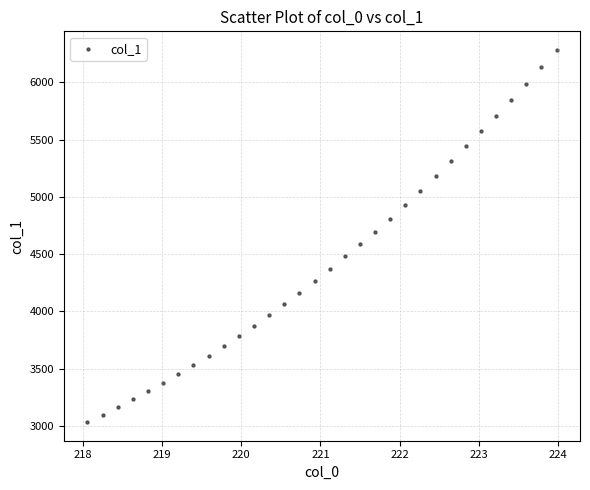

What is the range of Y values (max minus min)?

3252.7